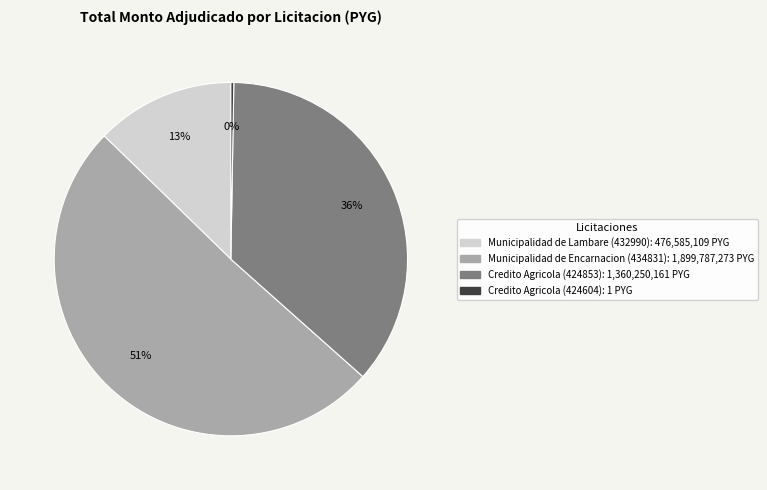

To the nearest percent, what portion does Municipalidad de Encarnacion (434831) represent?

51%